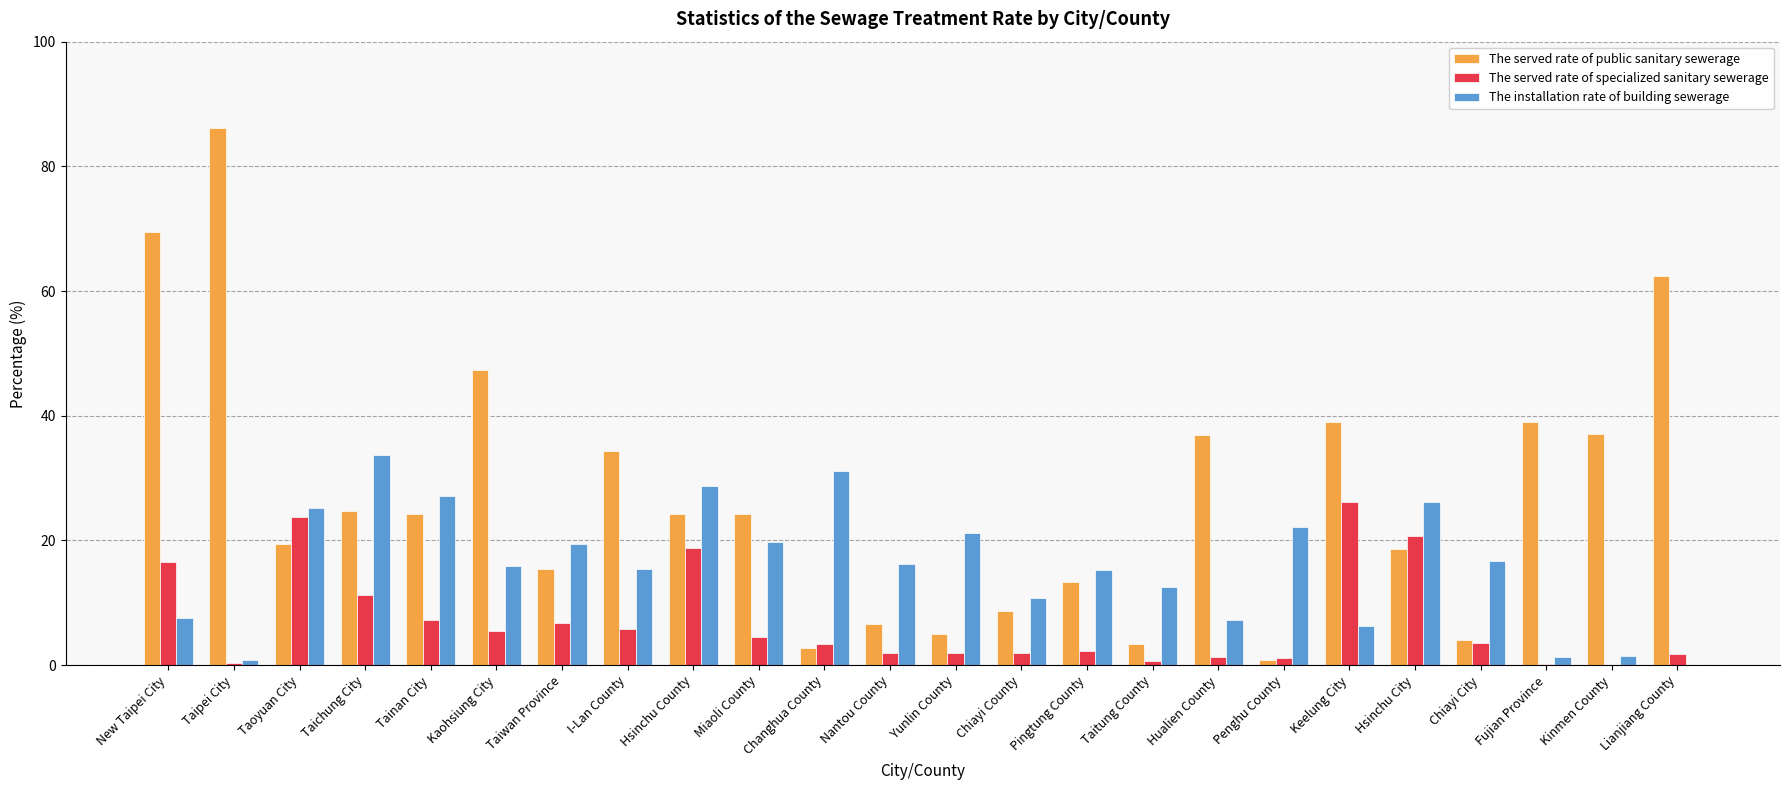

How many series are shown in this chart?

3